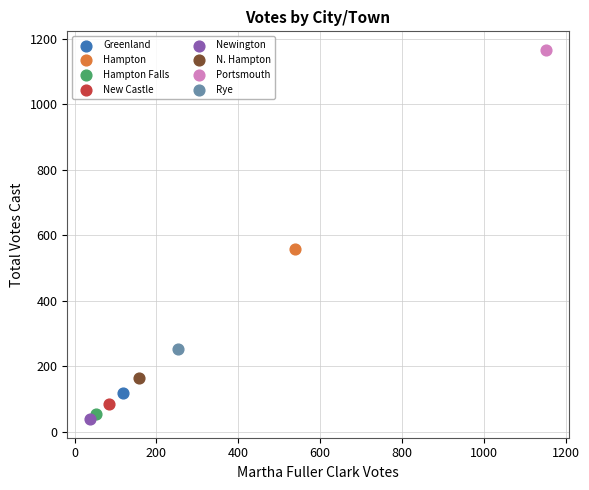

Which series reaches the maximum Y coordinate?

Portsmouth